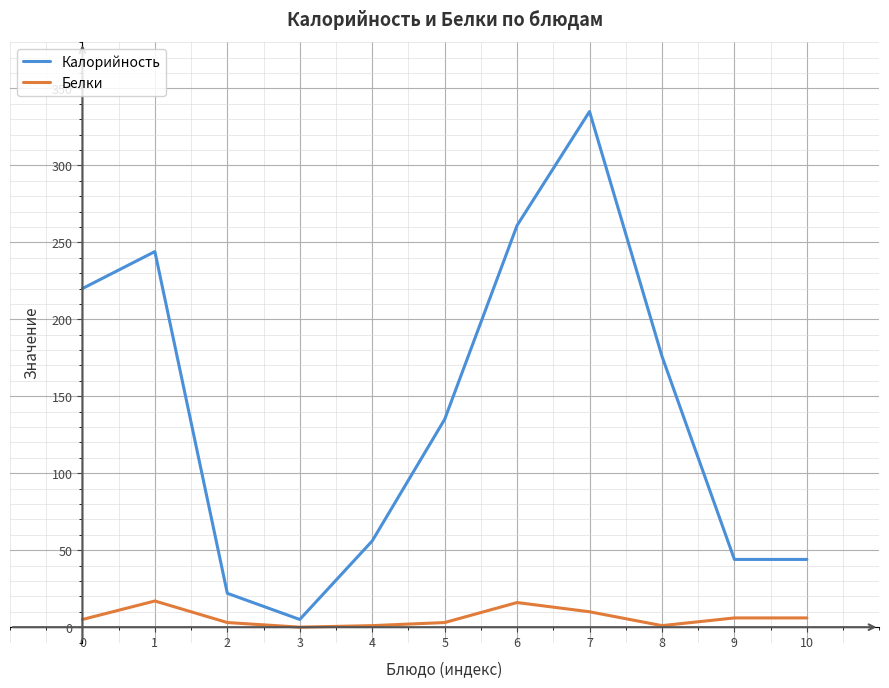

Rank the series by their maximum value, from lowest to highest.

Белки, Калорийность